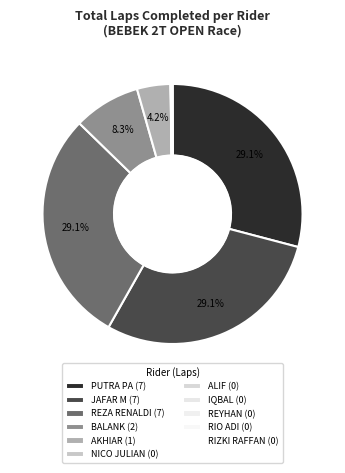

How many slices are in this pie chart?

11